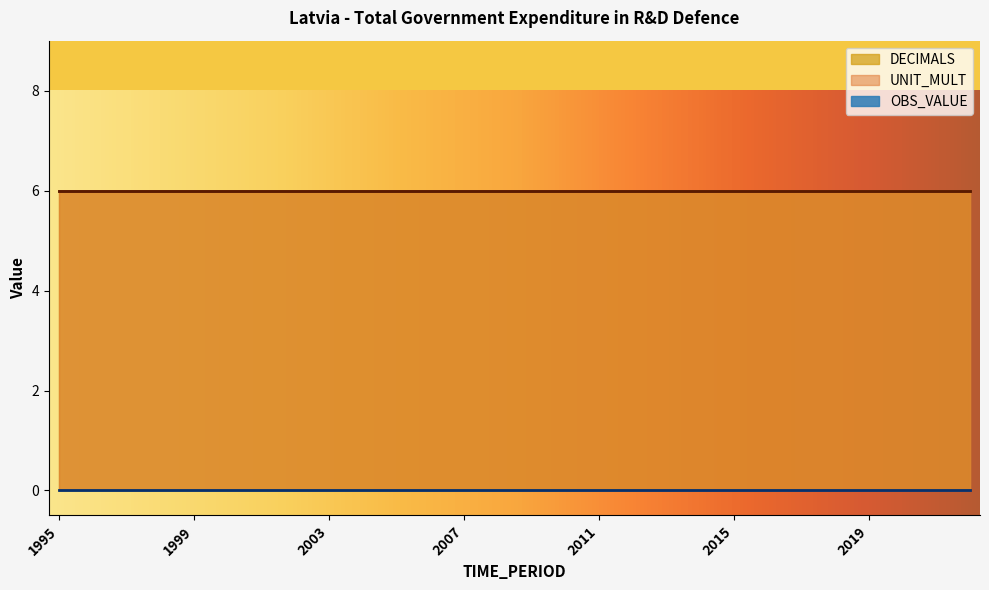

Reading left to right, transcribe all the data shown in this chart.

OBS_VALUE: 1995=0	1996=0	1997=0	1998=0	1999=0	2000=0	2001=0	2002=0	2003=0	2004=0	2005=0	2006=0	2007=0	2008=0	2009=0	2010=0	2011=0	2012=0	2013=0	2014=0	2015=0	2016=0	2017=0	2018=0	2019=0	2020=0	2021=0	2022=0
DECIMALS: 1995=6	1996=6	1997=6	1998=6	1999=6	2000=6	2001=6	2002=6	2003=6	2004=6	2005=6	2006=6	2007=6	2008=6	2009=6	2010=6	2011=6	2012=6	2013=6	2014=6	2015=6	2016=6	2017=6	2018=6	2019=6	2020=6	2021=6	2022=6
UNIT_MULT: 1995=6	1996=6	1997=6	1998=6	1999=6	2000=6	2001=6	2002=6	2003=6	2004=6	2005=6	2006=6	2007=6	2008=6	2009=6	2010=6	2011=6	2012=6	2013=6	2014=6	2015=6	2016=6	2017=6	2018=6	2019=6	2020=6	2021=6	2022=6